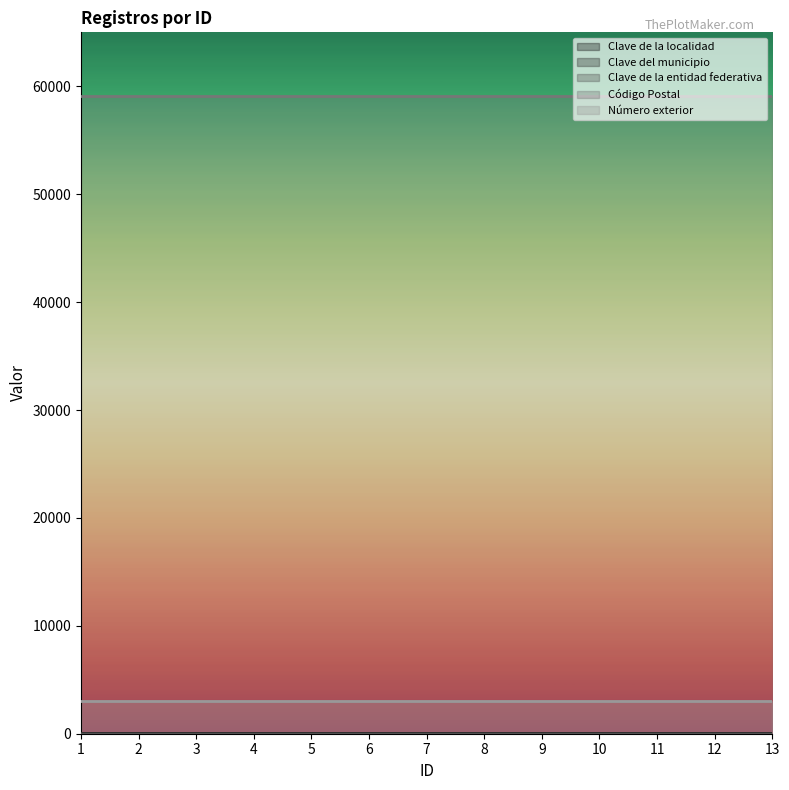

What are all the series names shown in the legend?

Clave de la localidad, Clave del municipio, Clave de la entidad federativa, Código Postal, Número exterior